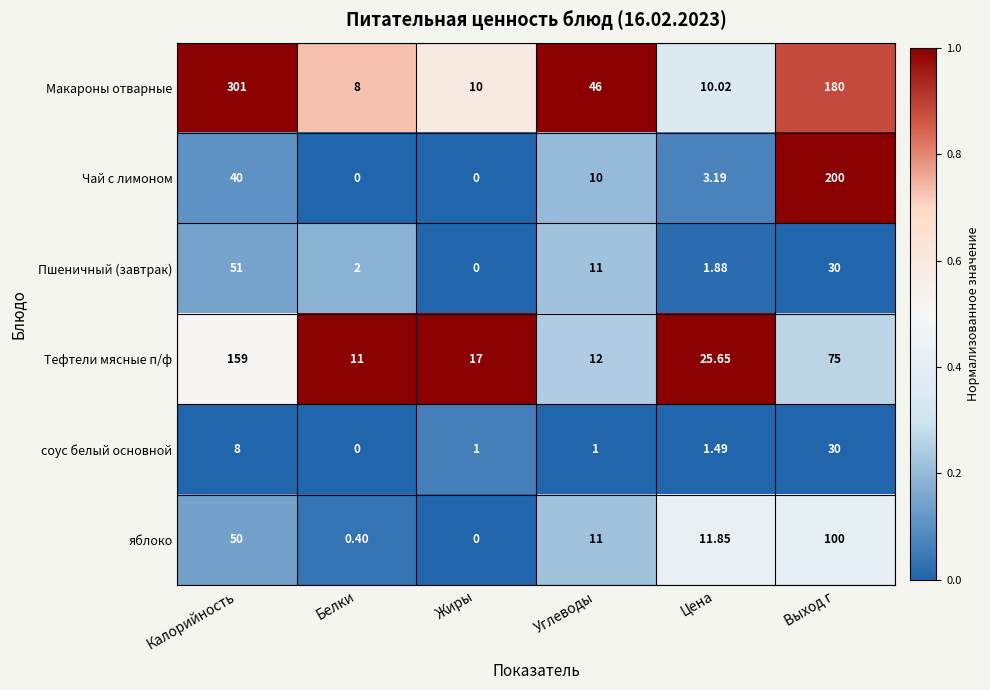

List the series in order of their peak value, highest first.

Макароны отварные, Чай с лимоном, Тефтели мясные п/ф, яблоко, Пшеничный (завтрак), соус белый основной